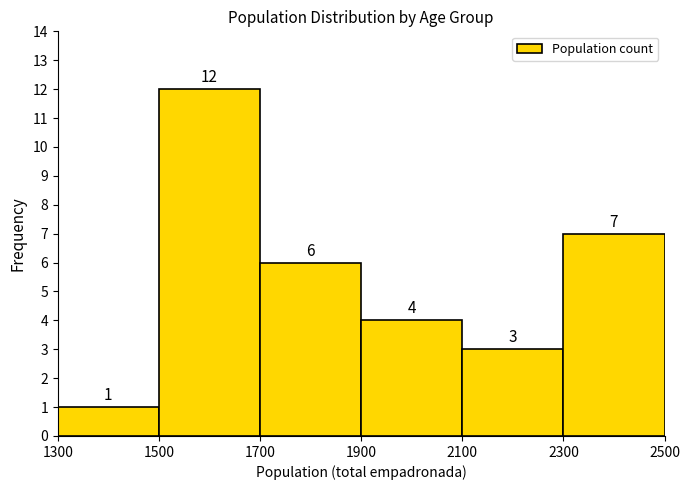

Reading left to right, transcribe this chart: for each bar, give the range it covers on the x-axis and its height.

1300 to 1500: 1
1500 to 1700: 12
1700 to 1900: 6
1900 to 2100: 4
2100 to 2300: 3
2300 to 2500: 7